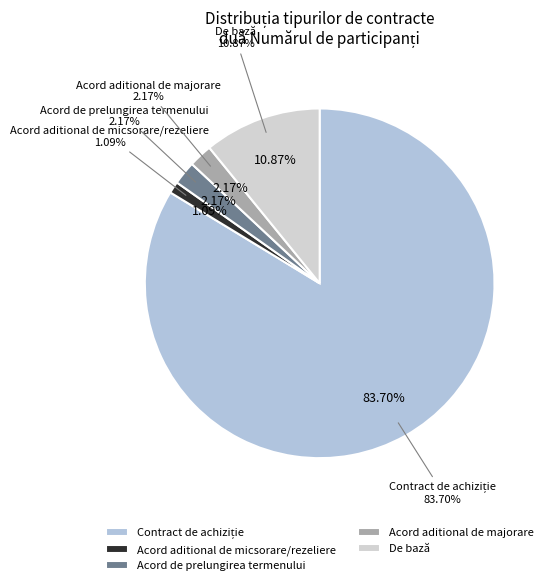

Is Acord de prelungirea termenului the majority of the pie?

No